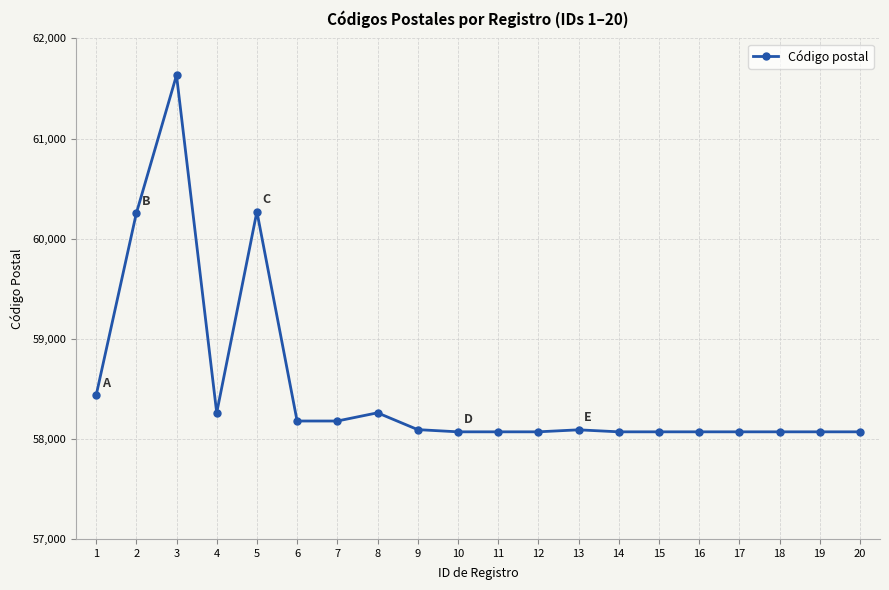

What is the value of the 19th point from the left?

58070